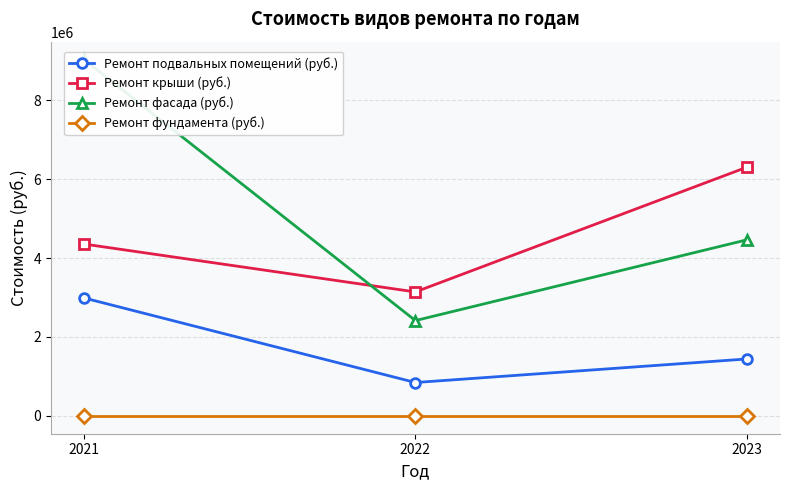

At which label does Ремонт крыши (руб.) reach its peak?

2023